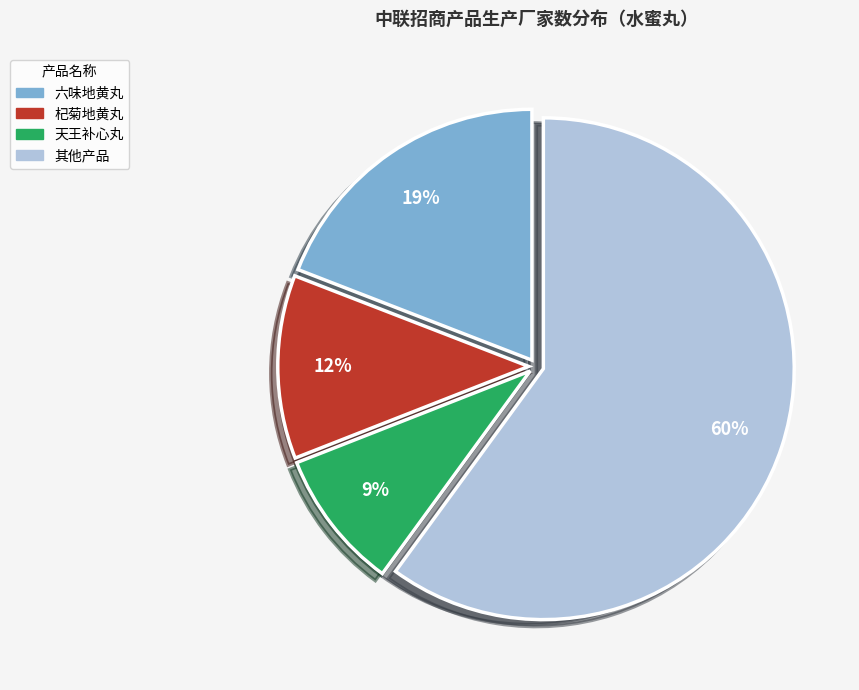

Is there a majority slice in this chart?

Yes